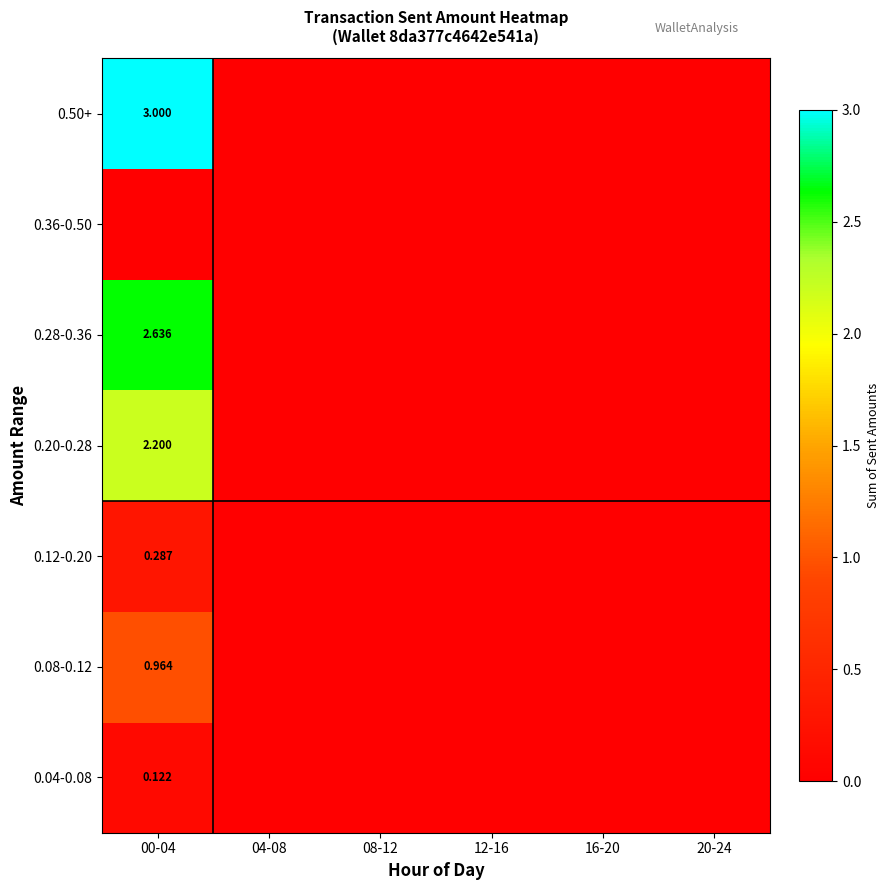

Which category has the lowest value in the 0.12-0.20 series?

04-08